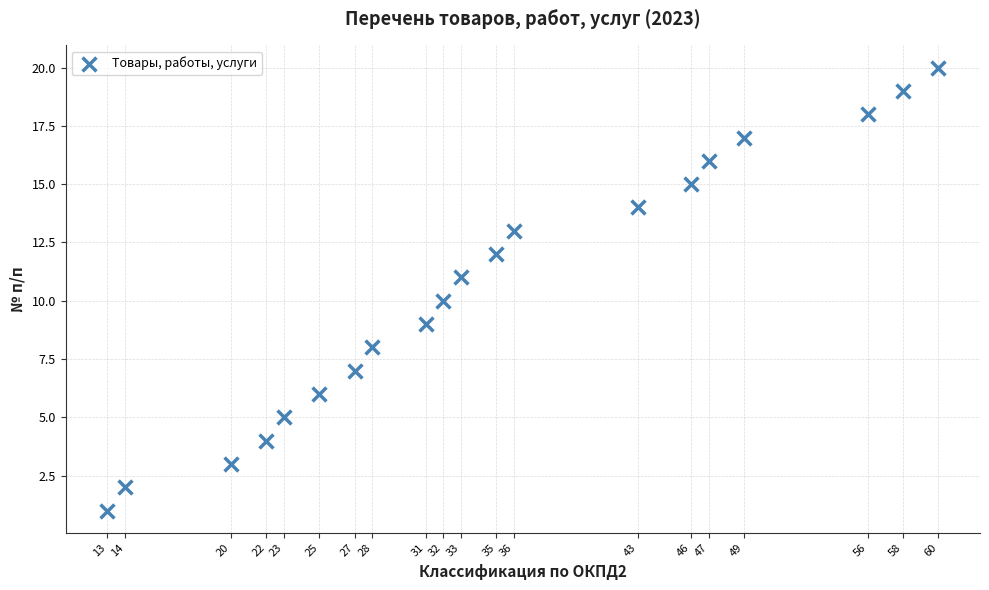

What is the range of X values (max minus min)?

47